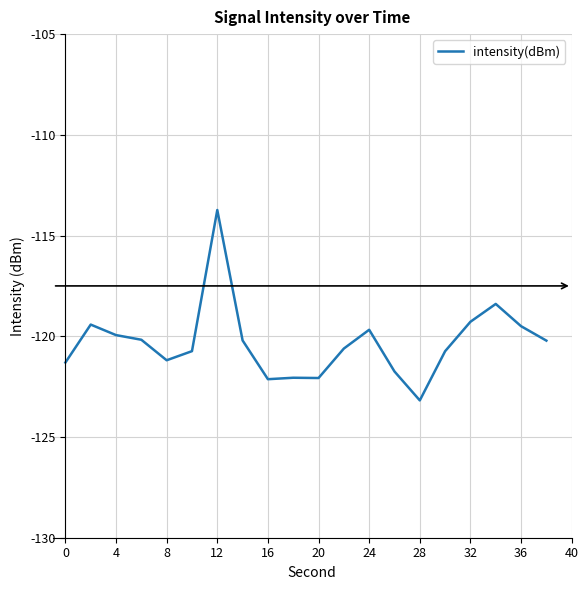

What is the minimum value shown in the chart?

-123.2